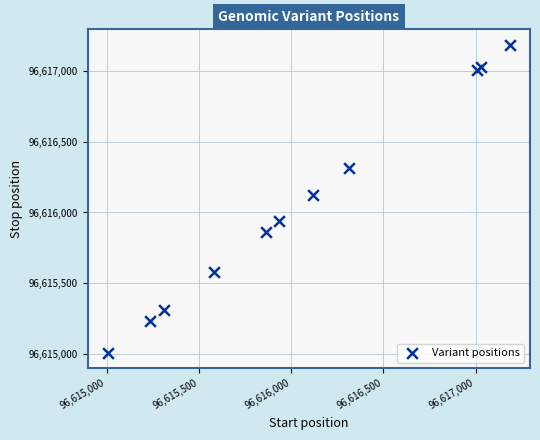

What Y value in the scatter plot is closest to 96616096?

96616121